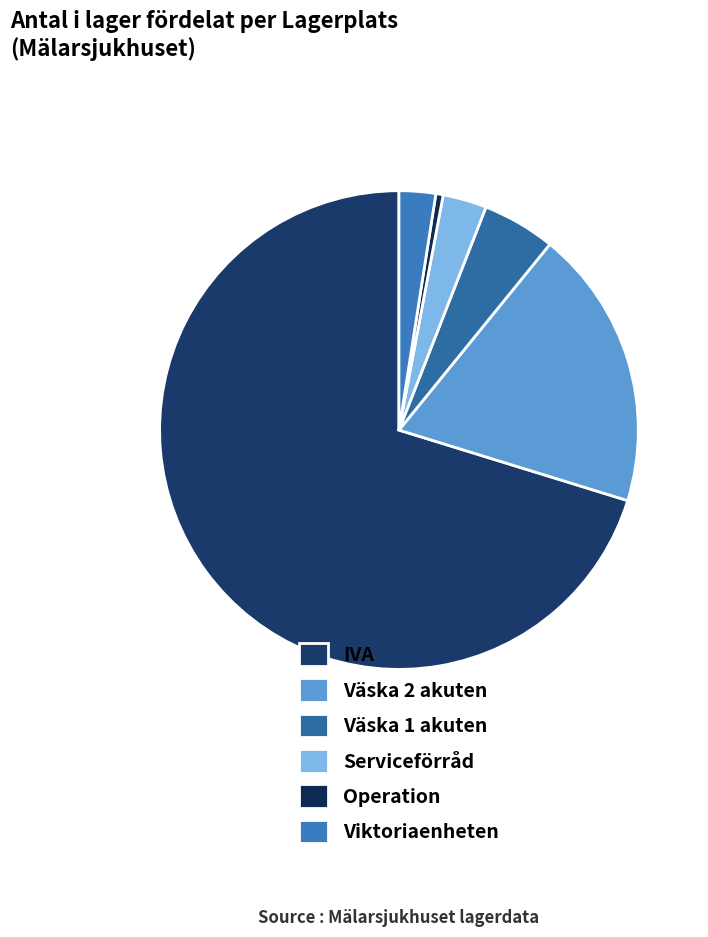

What is the change in value from IVA to Operation?

-141.3